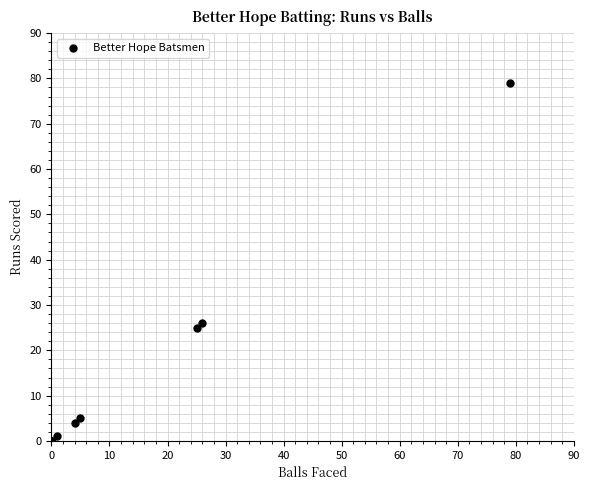

What Y value in the scatter plot is closest to 39?

26